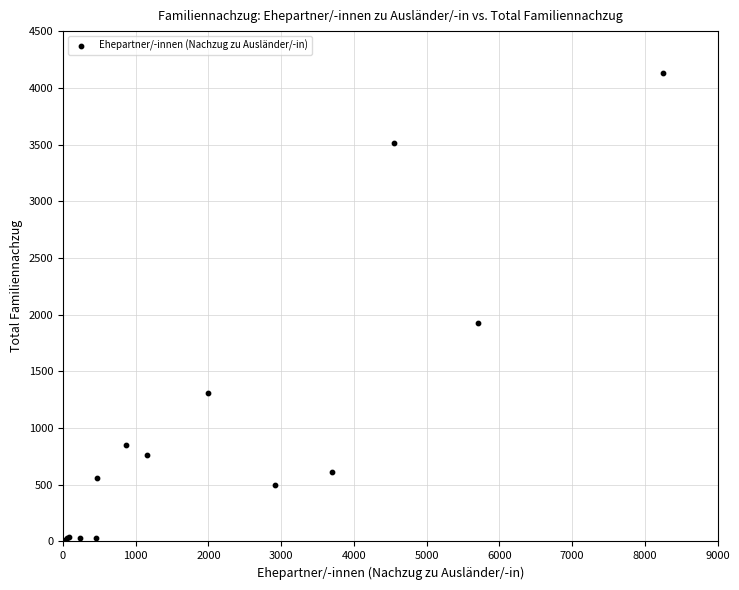

What Y value in the scatter plot is closest to 2068?

1925